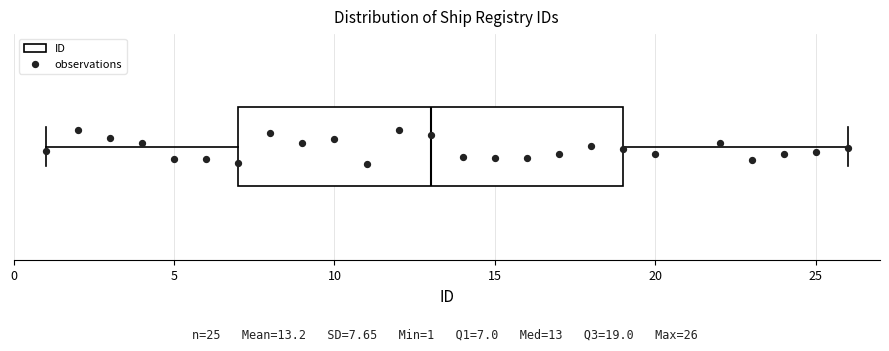

Transcribe this box plot: give where the median line is, the range the box spans, and where the two whiskers end, as read against the x-axis. The values are not printed on the chart, so give them approximately, as read against the axis.

median 13, box 7 to 19, whiskers 1 to 26